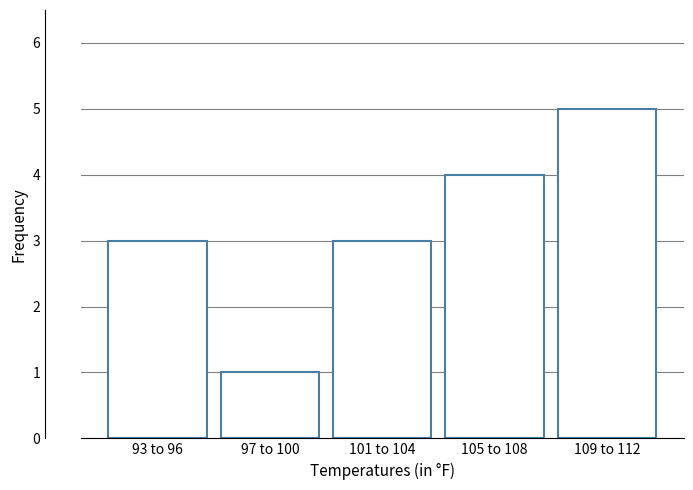

Reading right to left, what are all the values shown in this chart?

109 to 112=5	105 to 108=4	101 to 104=3	97 to 100=1	93 to 96=3